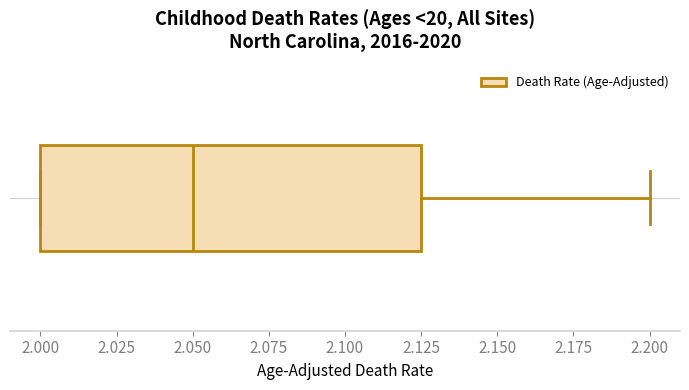

Transcribe this box plot: give where the median line is, the range the box spans, and where the two whiskers end, as read against the x-axis. The values are not printed on the chart, so give them approximately, as read against the axis.

median 2.050, box 2.000 to 2.125, whiskers 2.000 to 2.200